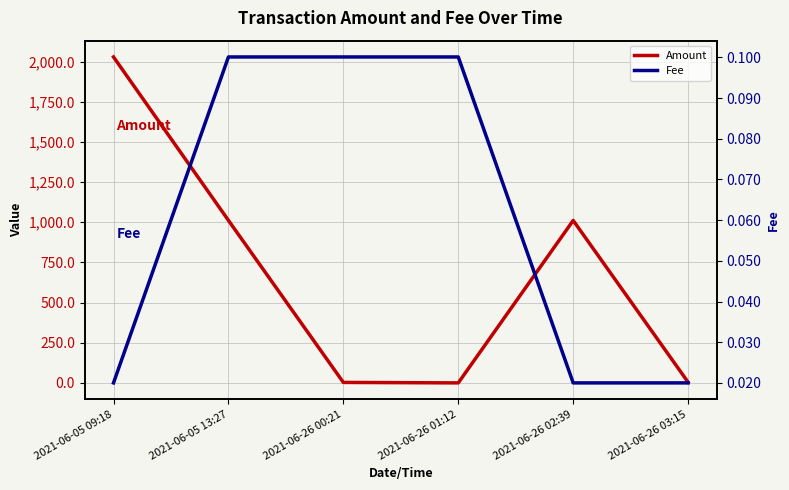

Is it true that Fee equals 0.2 at 2021-06-26 01:12?

False